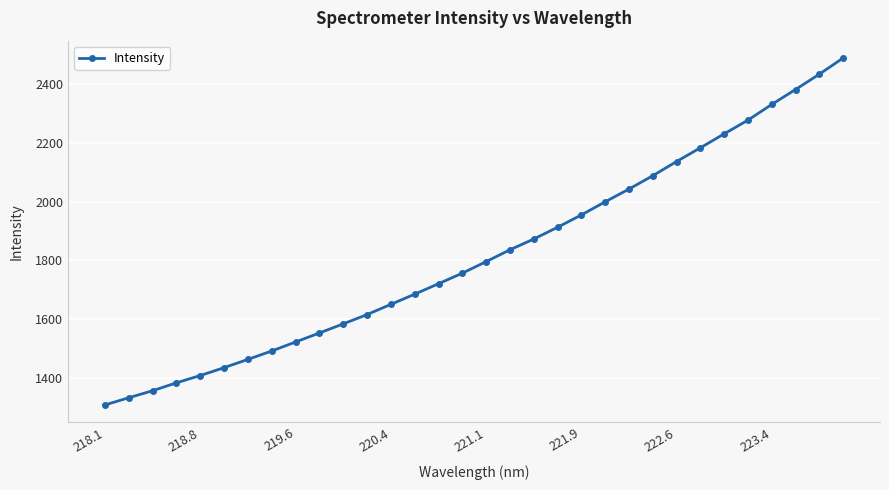

How many lines are shown in the chart?

1